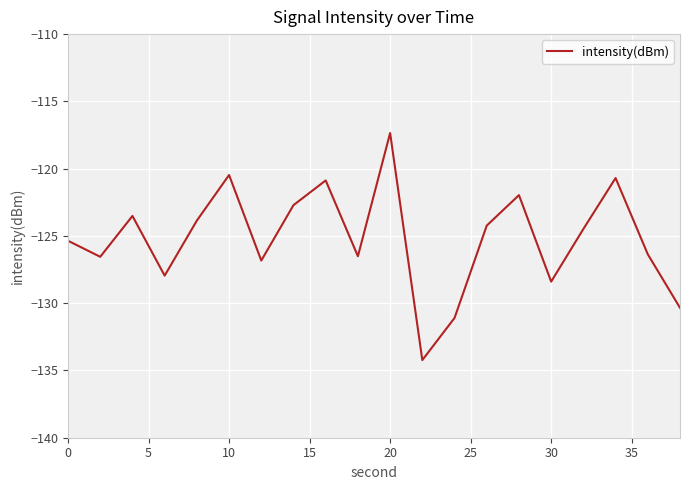

Is this an area chart (filled region under the line)?

No